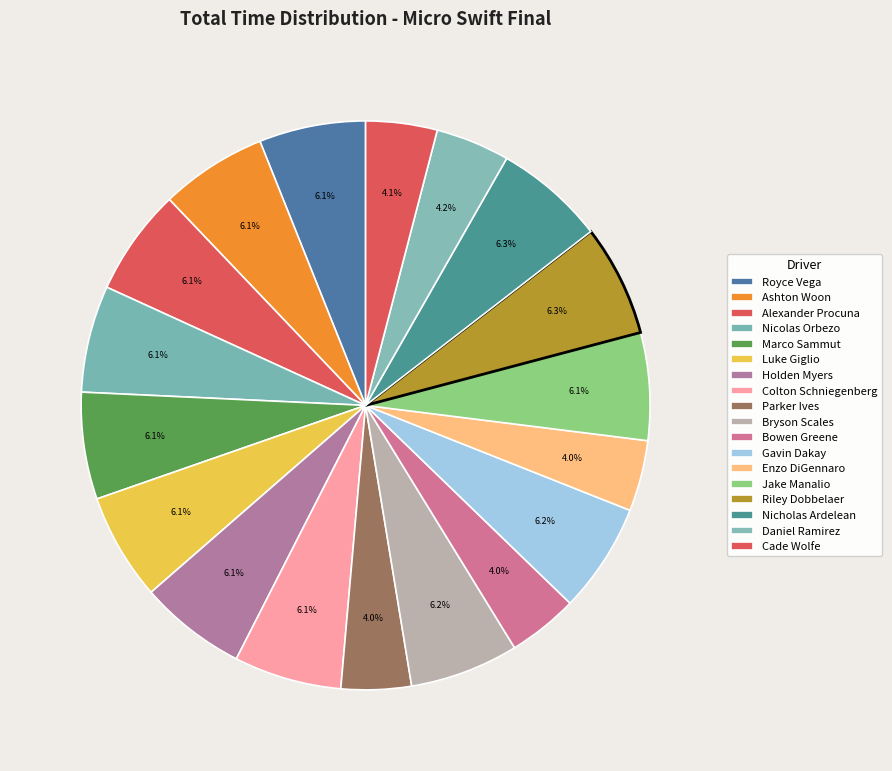

Combined, what portion of the pie is Parker Ives and Daniel Ramirez?

8.2%